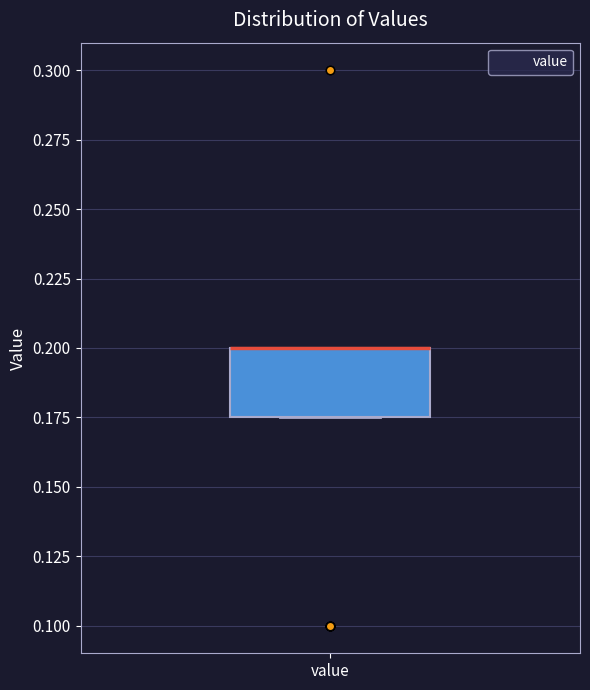

Read this box plot against the y-axis: the position of the median line, the range covered by the box, and the ends of both whiskers. The values are not printed on the chart, so give them approximately, as read against the axis.

median 0.200 (drawn on the box's upper edge), box 0.175 to 0.200, whiskers 0.175 to 0.200